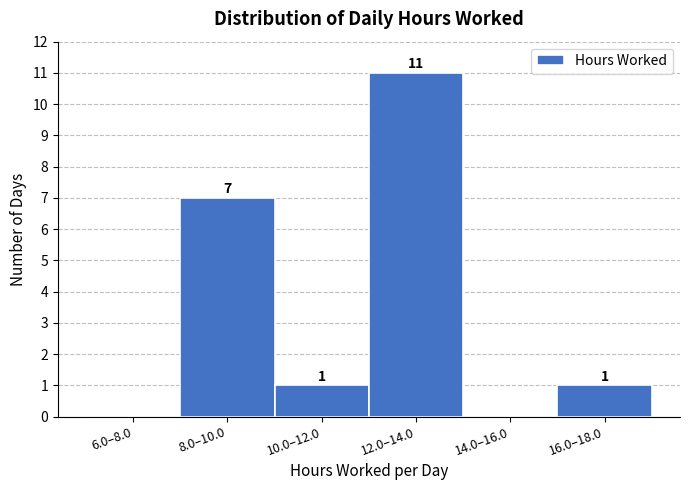

Reading right to left, extract all data points from this chart.

16.0–18.0=1	14.0–16.0=0	12.0–14.0=11	10.0–12.0=1	8.0–10.0=7	6.0–8.0=0